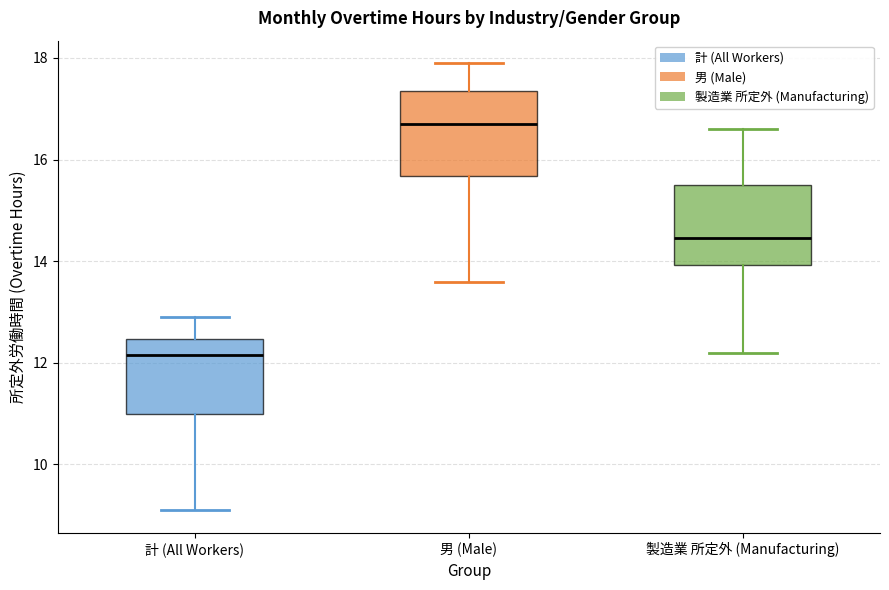

Reading left to right, transcribe this box plot: for each box, give where its median line is, the range the box spans, and where its two whiskers end, as read against the y-axis. The values are not printed on the chart, so give them approximately, as read against the axis.

計 (All Workers): median 12.2, box 11.0 to 12.4, whiskers 9.2 to 13.0
男 (Male): median 16.8, box 15.6 to 17.4, whiskers 13.6 to 18.0
製造業 所定外 (Manufacturing): median 14.4, box 14.0 to 15.6, whiskers 12.2 to 16.6